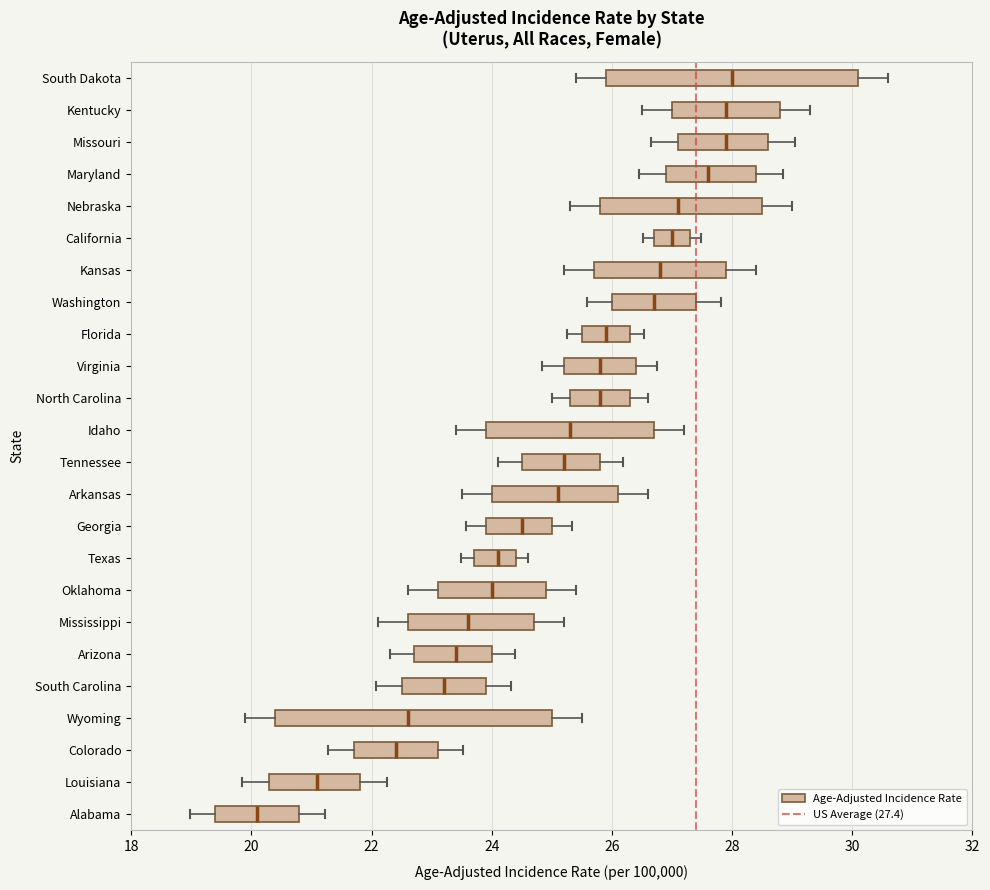

Reading bottom to top, transcribe this box plot: for each box, give where its median line is, the range the box spans, and where its two whiskers end, as read against the x-axis. The values are not printed on the chart, so give them approximately, as read against the axis.

Alabama: median 20.2, box 19.4 to 20.8, whiskers 19.0 to 21.2
Louisiana: median 21.2, box 20.4 to 21.8, whiskers 19.8 to 22.2
Colorado: median 22.4, box 21.8 to 23.2, whiskers 21.2 to 23.6
Wyoming: median 22.6, box 20.4 to 25.0, whiskers 20.0 to 25.6
South Carolina: median 23.2, box 22.6 to 24.0, whiskers 22.0 to 24.4
Arizona: median 23.4, box 22.8 to 24.0, whiskers 22.4 to 24.4
Mississippi: median 23.6, box 22.6 to 24.8, whiskers 22.2 to 25.2
Oklahoma: median 24.0, box 23.2 to 25.0, whiskers 22.6 to 25.4
Texas: median 24.2, box 23.8 to 24.4, whiskers 23.4 to 24.6
Georgia: median 24.6, box 24.0 to 25.0, whiskers 23.6 to 25.4
Arkansas: median 25.2, box 24.0 to 26.2, whiskers 23.6 to 26.6
Tennessee: median 25.2, box 24.6 to 25.8, whiskers 24.2 to 26.2
Idaho: median 25.4, box 24.0 to 26.8, whiskers 23.4 to 27.2
North Carolina: median 25.8, box 25.4 to 26.4, whiskers 25.0 to 26.6
Virginia: median 25.8, box 25.2 to 26.4, whiskers 24.8 to 26.8
Florida: median 26.0, box 25.6 to 26.4, whiskers 25.2 to 26.6
Washington: median 26.8, box 26.0 to 27.4, whiskers 25.6 to 27.8
Kansas: median 26.8, box 25.8 to 28.0, whiskers 25.2 to 28.4
California: median 27.0, box 26.8 to 27.4, whiskers 26.6 to 27.4 (just right of the box's right edge)
Nebraska: median 27.2, box 25.8 to 28.6, whiskers 25.4 to 29.0
Maryland: median 27.6, box 27.0 to 28.4, whiskers 26.4 to 28.8
Missouri: median 28.0, box 27.2 to 28.6, whiskers 26.6 to 29.0
Kentucky: median 28.0, box 27.0 to 28.8, whiskers 26.6 to 29.4
South Dakota: median 28.0, box 26.0 to 30.2, whiskers 25.4 to 30.6